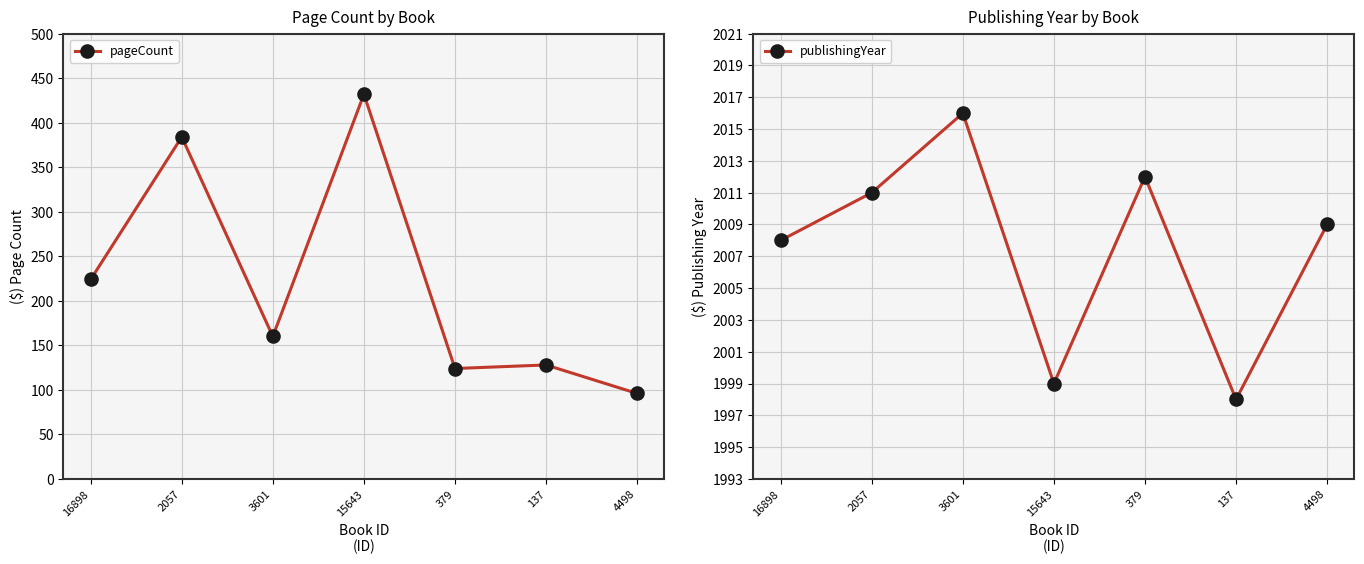

In publishingYear, how many points are lower than both neighbors (excluding endpoints)?

2